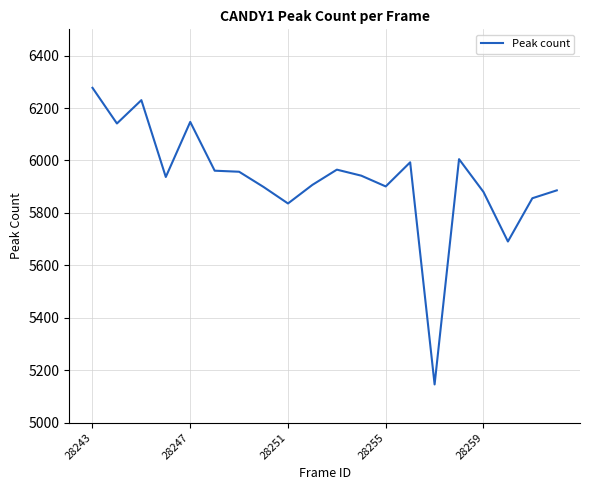

Does the chart have visible grid lines?

Yes